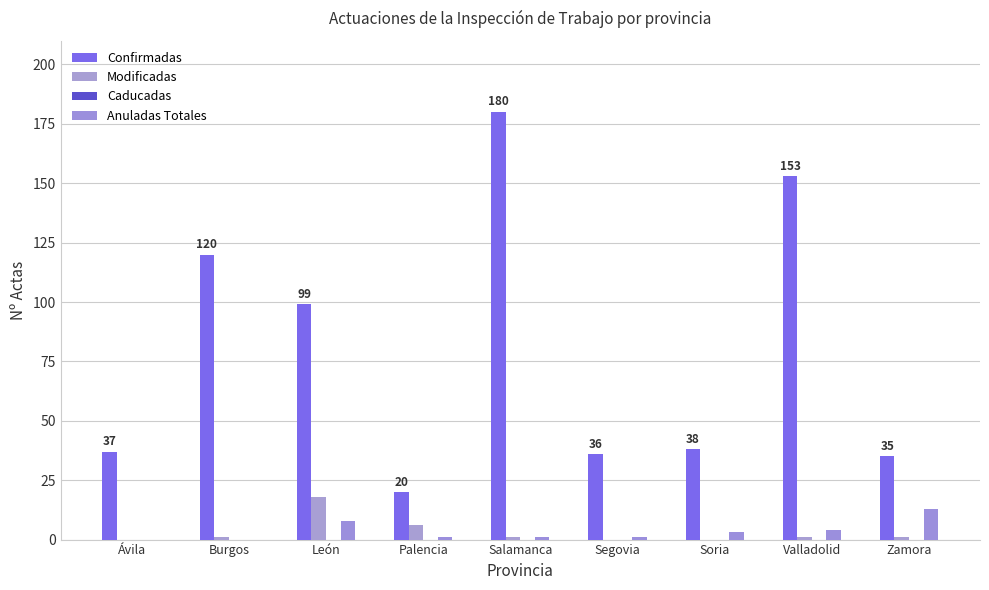

Are the bars grouped side by side (vs. stacked)?

Yes